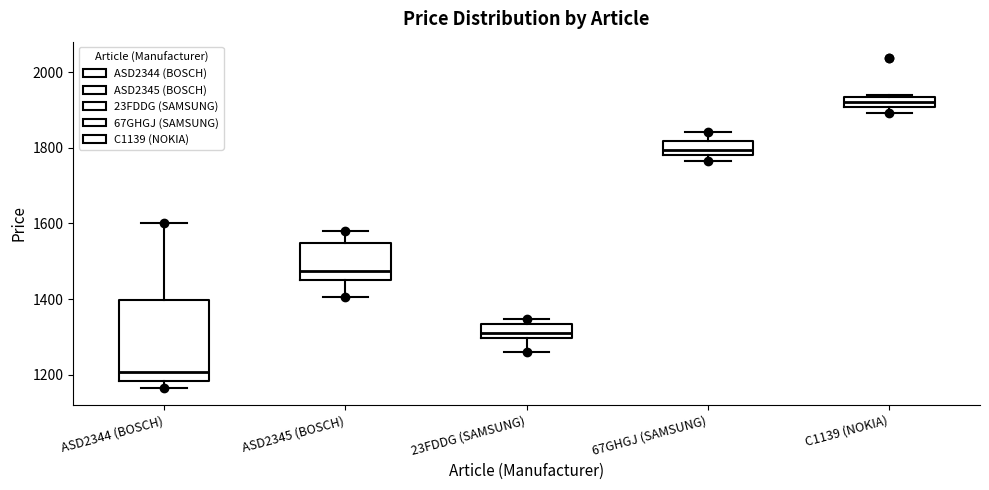

Comparing the boxes themselves (not the whiskers), which one is the tallest?

ASD2344 (BOSCH)